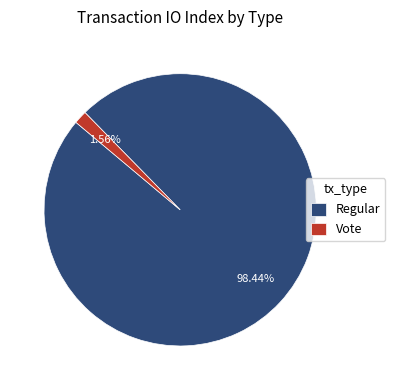

Which category accounts for the majority?

Regular